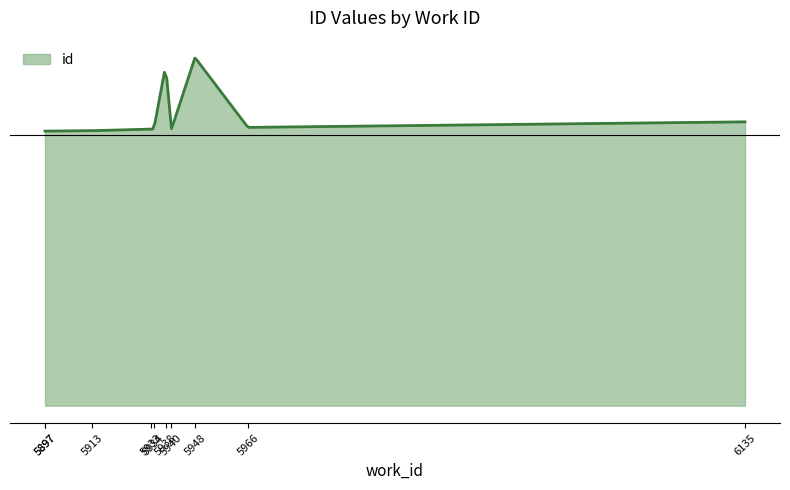

Does the chart display data point markers on the line(s)?

No